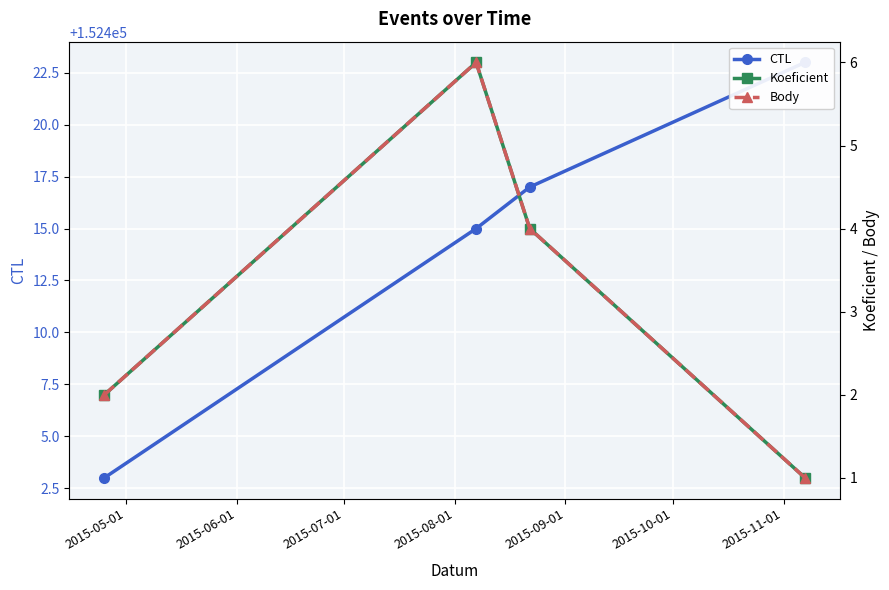

Which series has the widest spread of values?

CTL